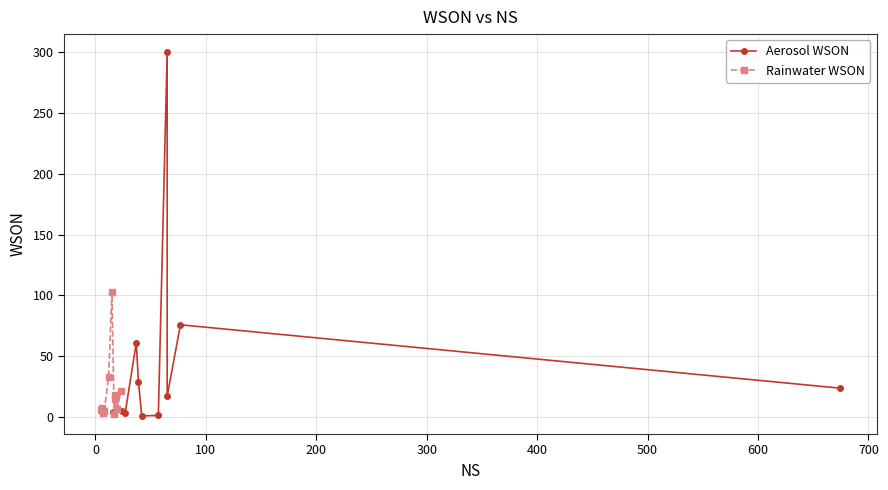

What is the difference between the maximum and minimum values in the Rainwater WSON series?

100.2